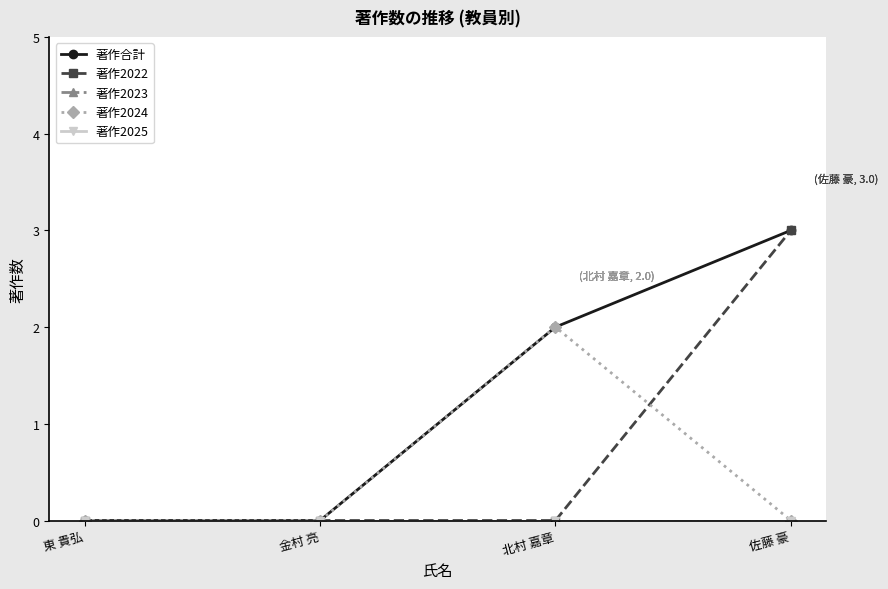

Between 金村 亮 and 北村 嘉章, which is larger?

北村 嘉章